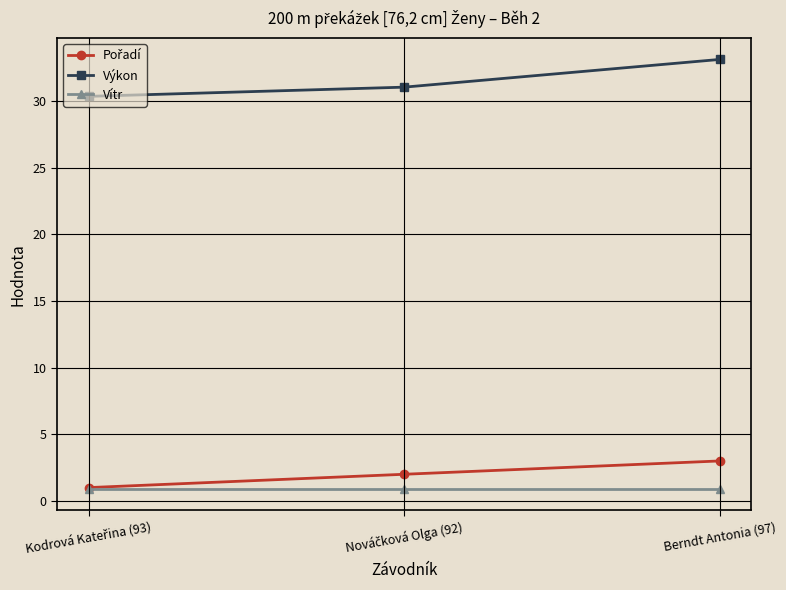

At which category is the sum across all series the highest?

Berndt Antonia (97)